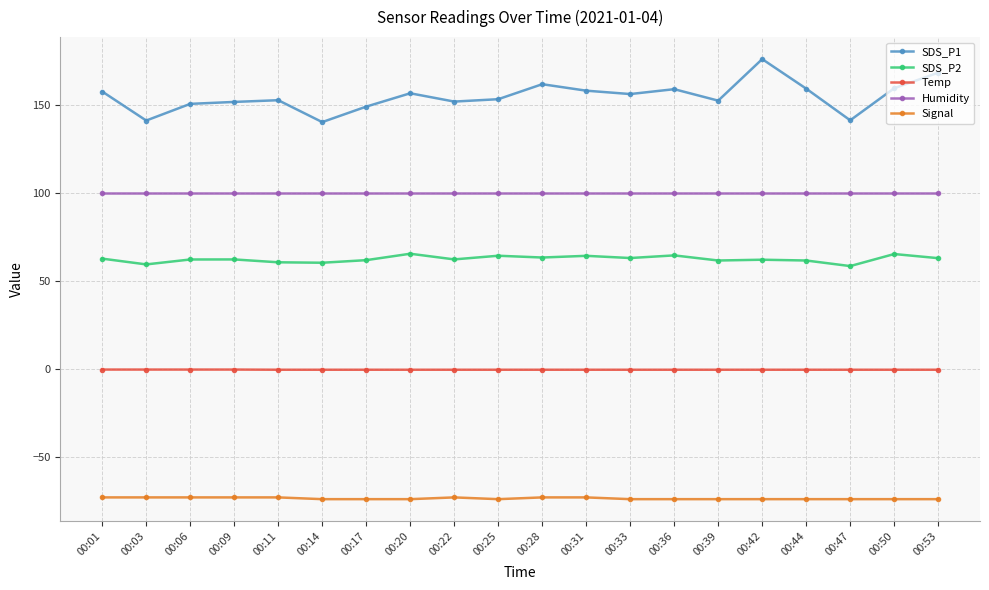

True or false: SDS_P1 has more than 0 interior local peaks.

True